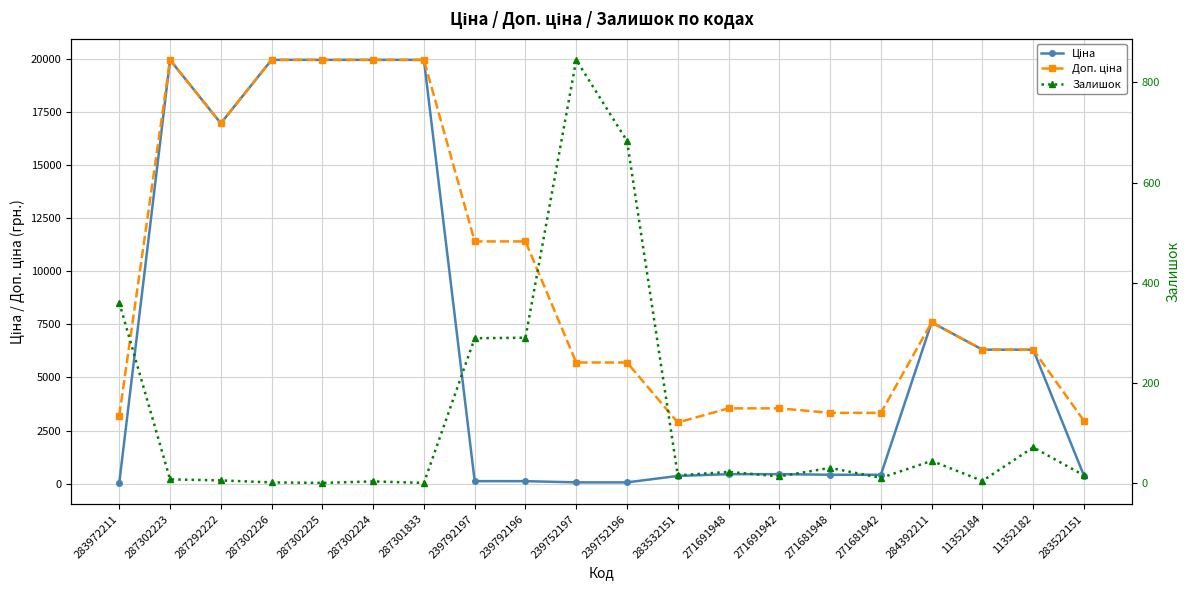

Is it true that Ціна equals 114.1 at 239792197?

True